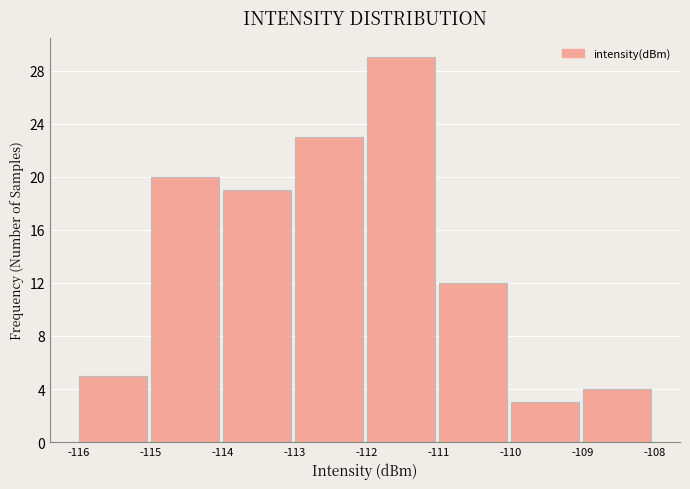

Reading left to right, transcribe this chart: for each bar, give the range it covers on the x-axis and its height. The values are not printed on the chart, so give them approximately, as read against the axis.

-116 to -115: 5
-115 to -114: 20
-114 to -113: 19
-113 to -112: 23
-112 to -111: 29
-111 to -110: 12
-110 to -109: 3
-109 to -108: 4